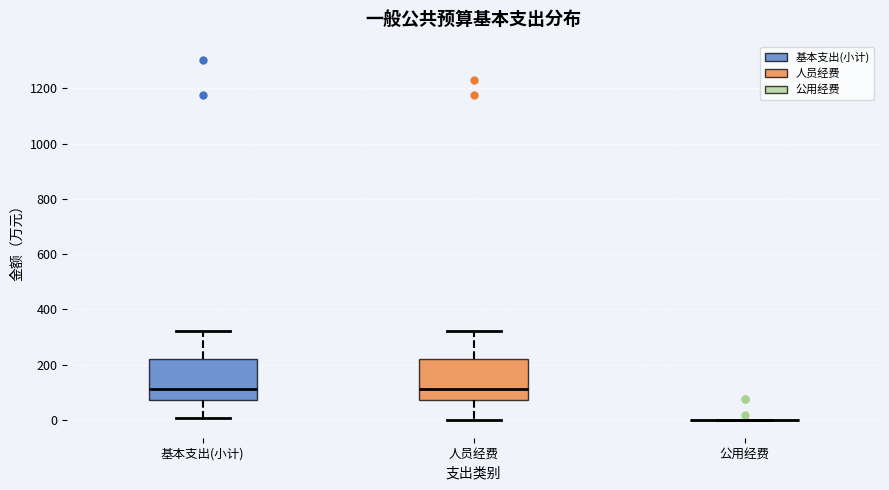

Where is the lower edge of the box for 基本支出(小计) on the y-axis? The values are not printed on the chart, so give them approximately, as read against the axis.

80